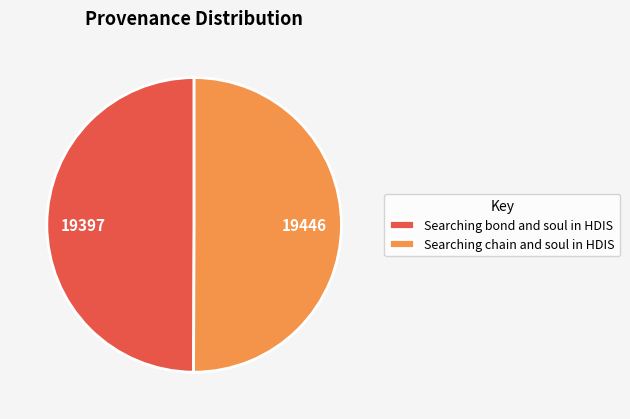

What is the ratio of the value at Searching bond and soul in HDIS to the value at Searching chain and soul in HDIS?

1.0